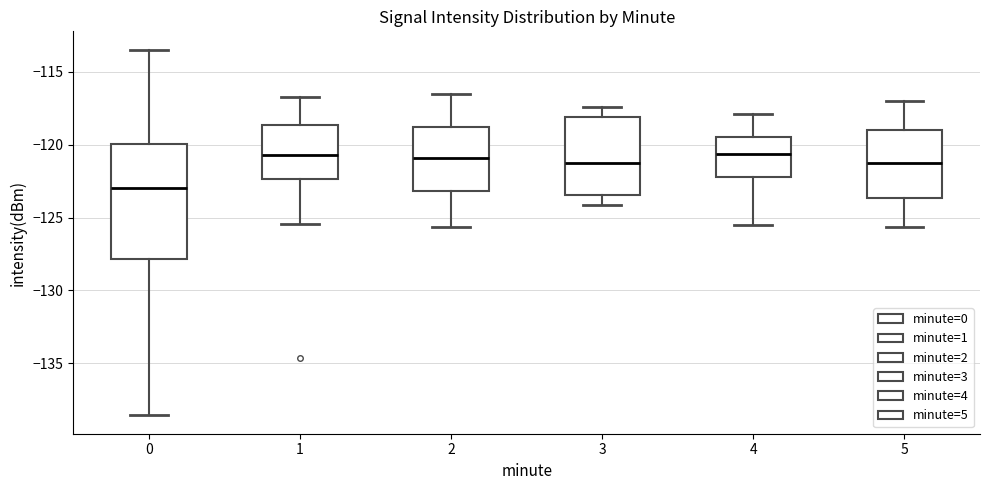

Which box is the tallest, from its lower edge to its upper edge?

0